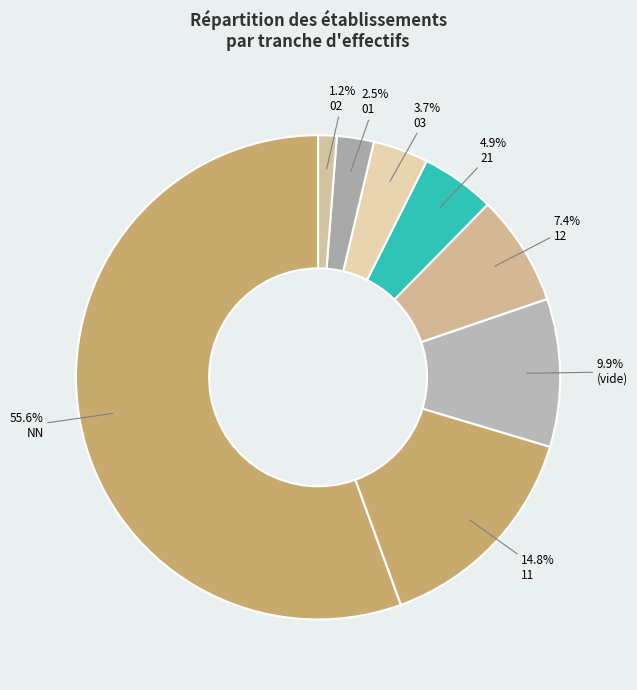

How much of the chart is everything except 01?

97.5%